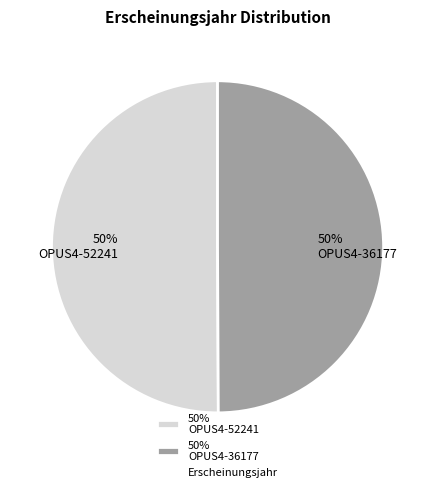

What percentage is the 50% OPUS4-36177 slice, to the nearest percent?

50%